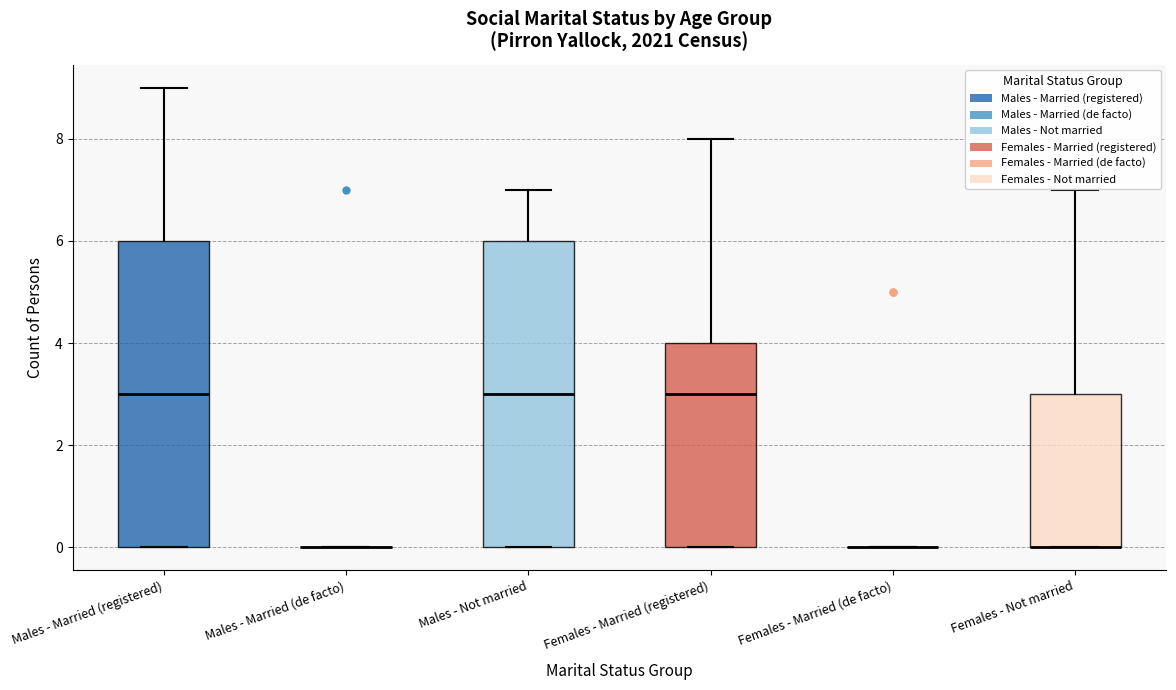

Reading left to right, transcribe this box plot: for each box, give where its median line is, the range the box spans, and where its two whiskers end, as read against the y-axis. The values are not printed on the chart, so give them approximately, as read against the axis.

Males - Married (registered): median 3, box 0 to 6, whiskers 0 to 9
Males - Married (de facto): box collapsed to a line at 0, whiskers 0 to 0
Males - Not married: median 3, box 0 to 6, whiskers 0 to 7
Females - Married (registered): median 3, box 0 to 4, whiskers 0 to 8
Females - Married (de facto): box collapsed to a line at 0, whiskers 0 to 0
Females - Not married: median 0 (drawn on the box's lower edge), box 0 to 3, whiskers 0 to 7